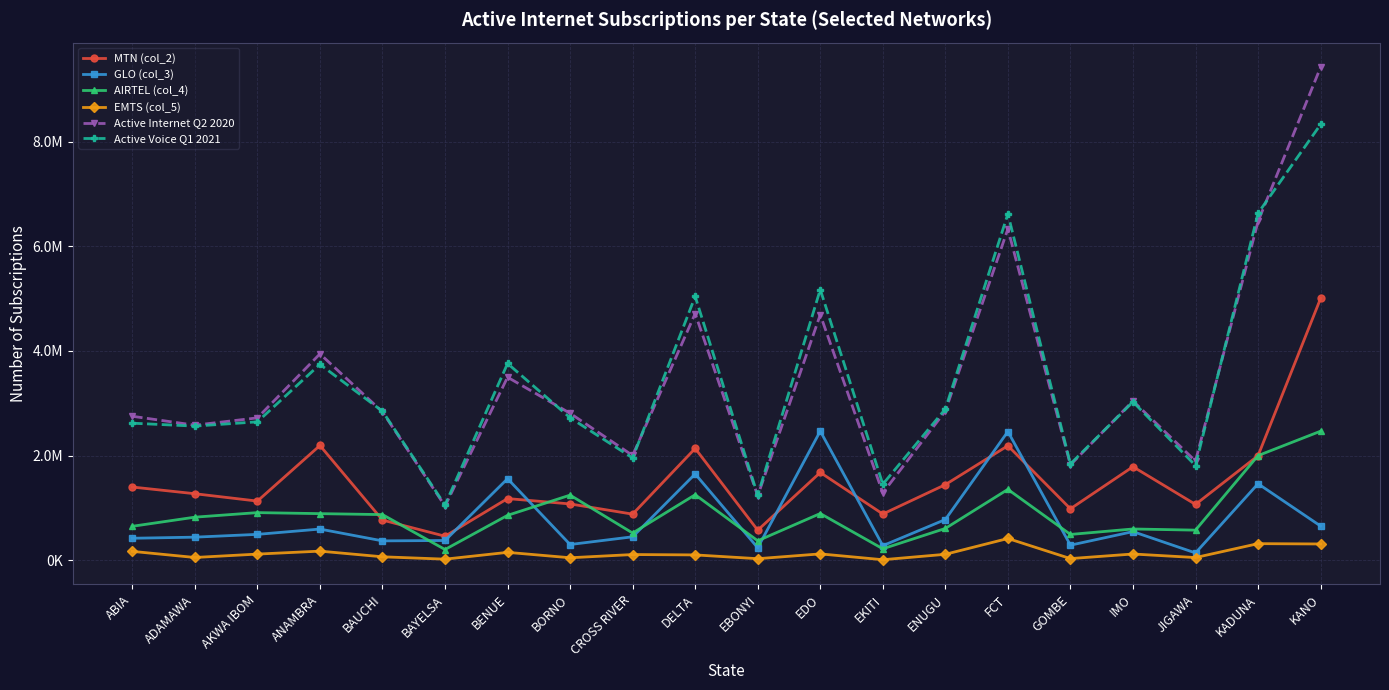

Between ABIA and ANAMBRA, which series saw the biggest shift?

Active Internet Q2 2020